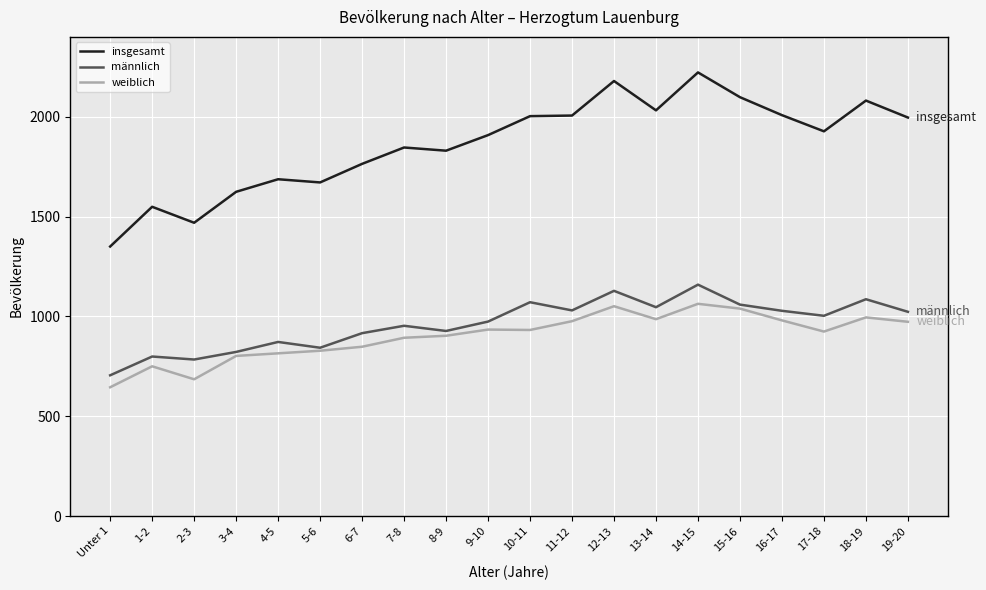

At 9-10, list the series in order from largest to smallest.

insgesamt, männlich, weiblich